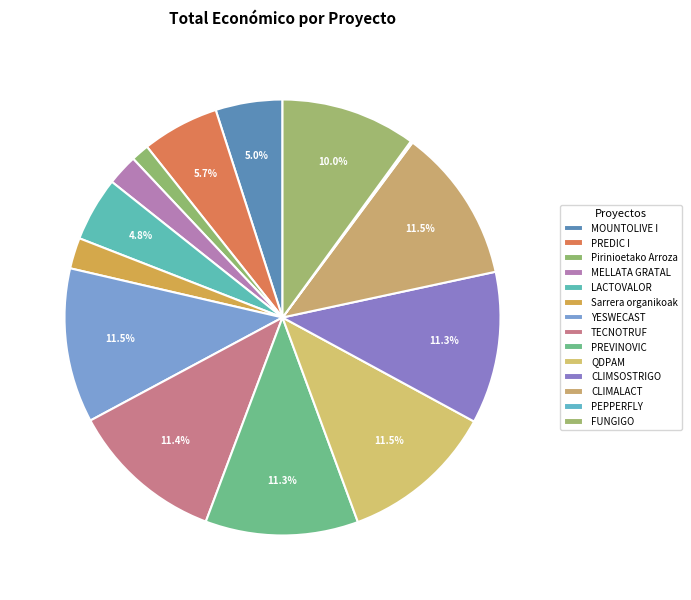

Is TECNOTRUF the majority of the pie?

No